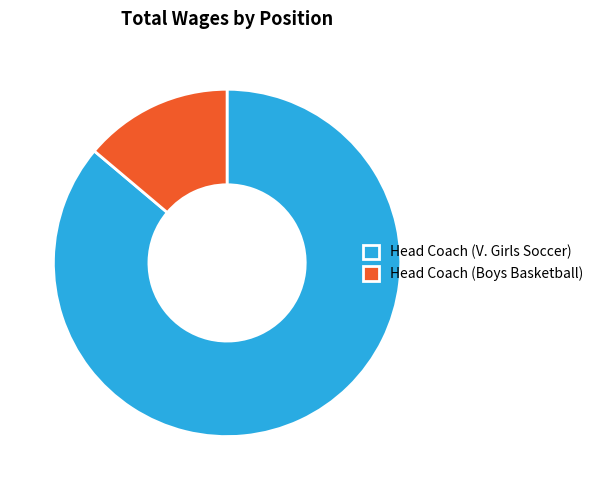

Combined, do Head Coach (Boys Basketball) and Head Coach (V. Girls Soccer) account for over 50%?

Yes